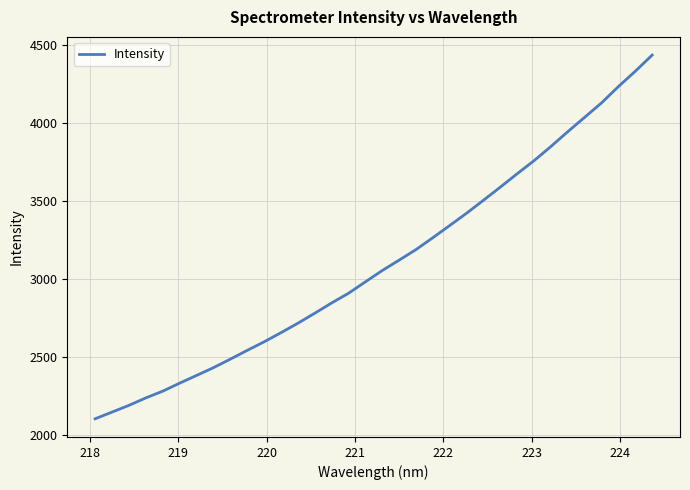

What is the smallest value displayed?

2104.2